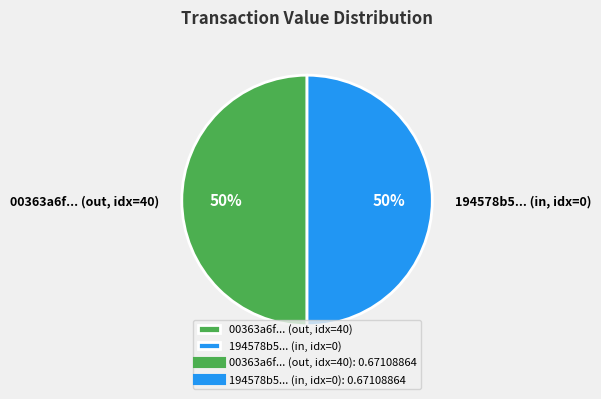

What is the ratio of the value at 00363a6f... (out, idx=40) to the value at 194578b5... (in, idx=0)?

1.0